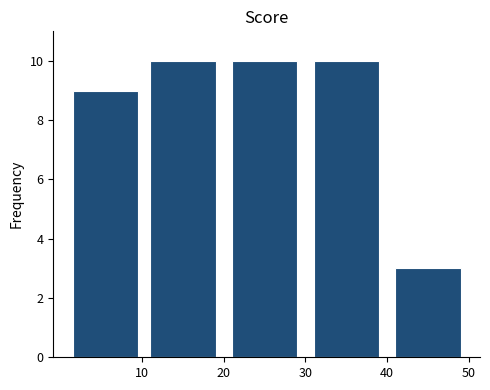

Reading left to right, list every bar in this chart as the range it spans on the x-axis followed by its height. The values are not printed on the chart, so give them approximately, as read against the axis.

1 to 10: 9
10 to 20: 10
20 to 30: 10
30 to 40: 10
40 to 50: 3